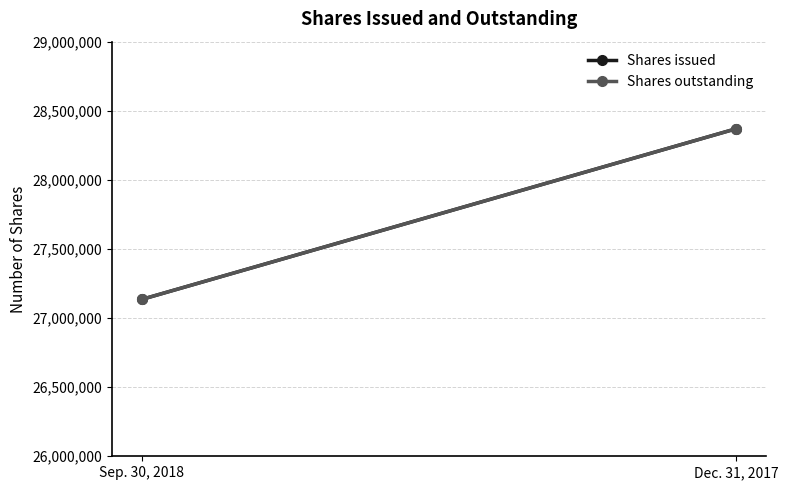

What is the sum of all Shares issued values?

55504948